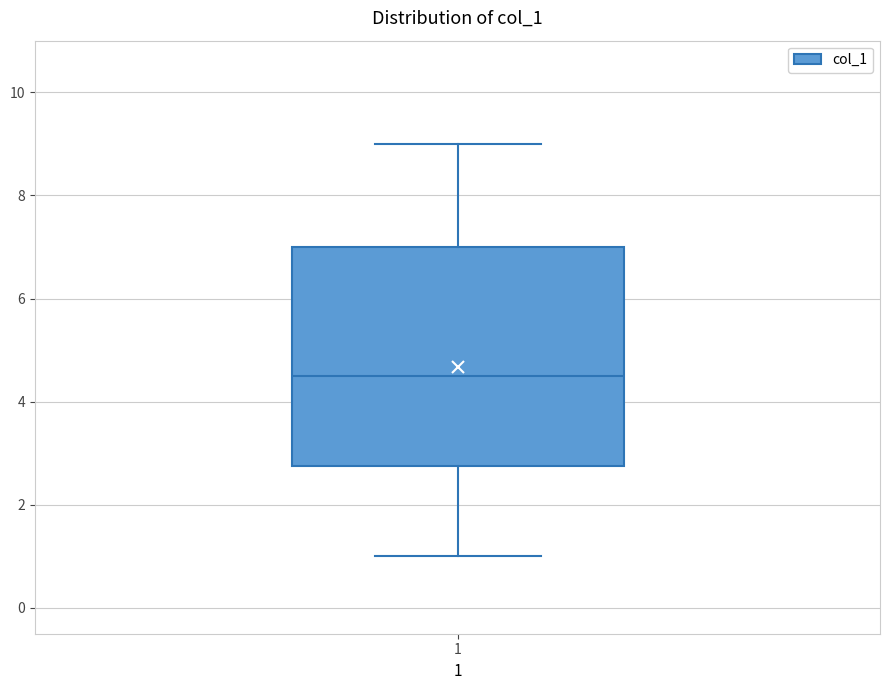

Where is the lower edge of the box at x = 1 on the y-axis? The values are not printed on the chart, so give them approximately, as read against the axis.

2.8